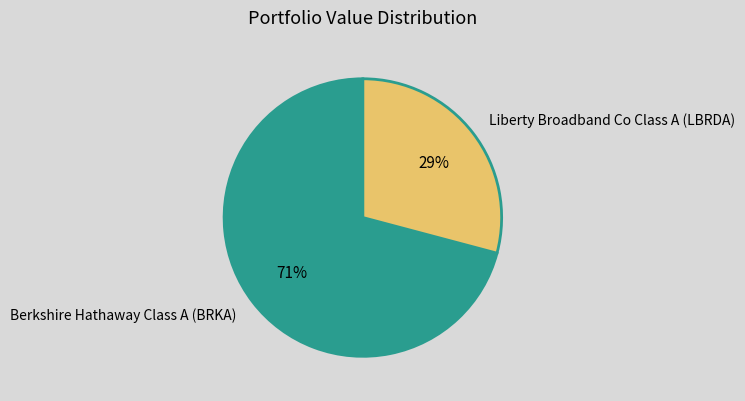

To the nearest percent, what percentage of the pie is Liberty Broadband Co Class A (LBRDA)?

29%